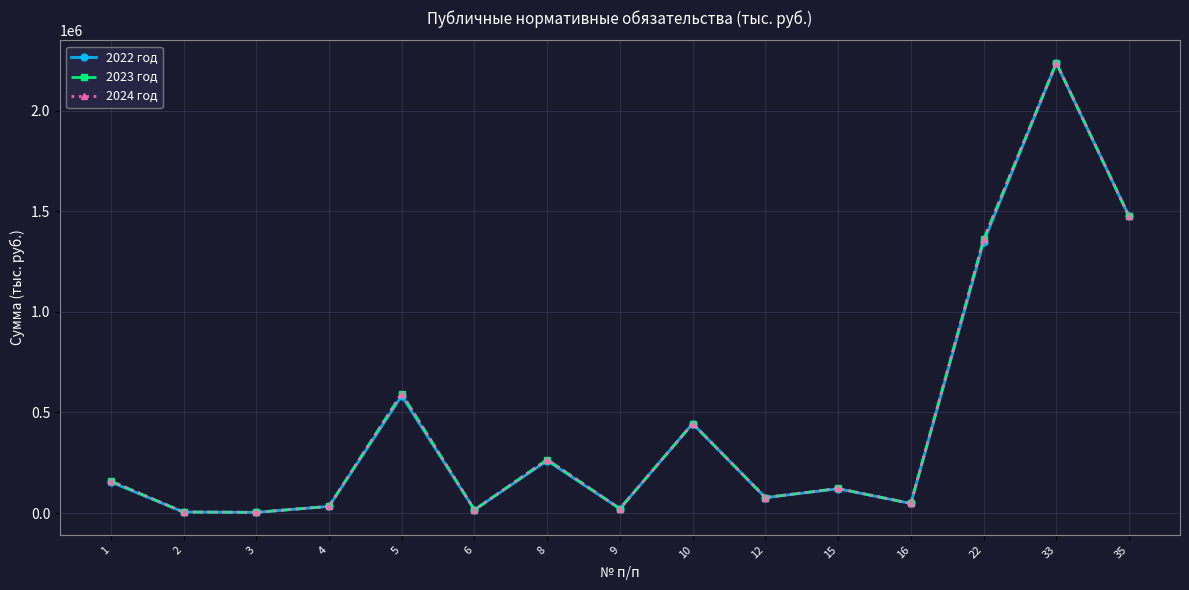

Does the chart have visible grid lines?

Yes